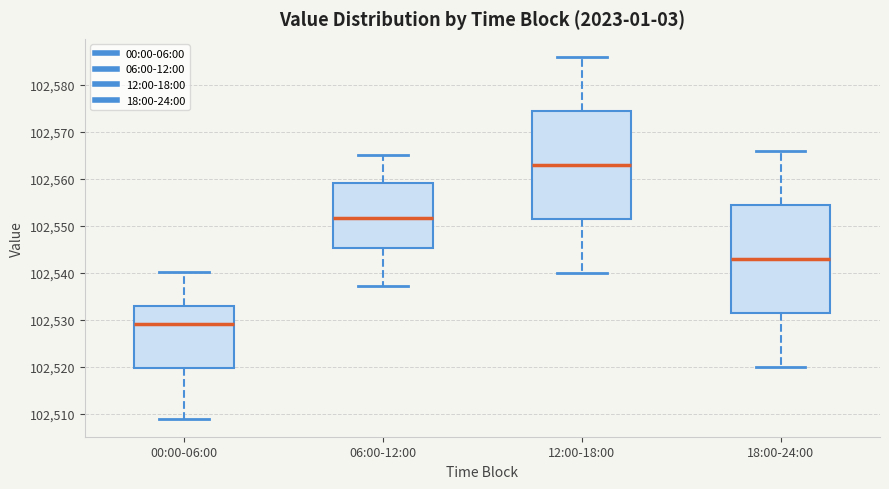

Reading left to right, transcribe this box plot: for each box, give where its median line is, the range the box spans, and where its two whiskers end, as read against the y-axis. The values are not printed on the chart, so give them approximately, as read against the axis.

00:00-06:00: median 102529, box 102520 to 102533, whiskers 102509 to 102540
06:00-12:00: median 102552, box 102545 to 102559, whiskers 102537 to 102565
12:00-18:00: median 102563, box 102552 to 102575, whiskers 102540 to 102586
18:00-24:00: median 102543, box 102532 to 102555, whiskers 102520 to 102566